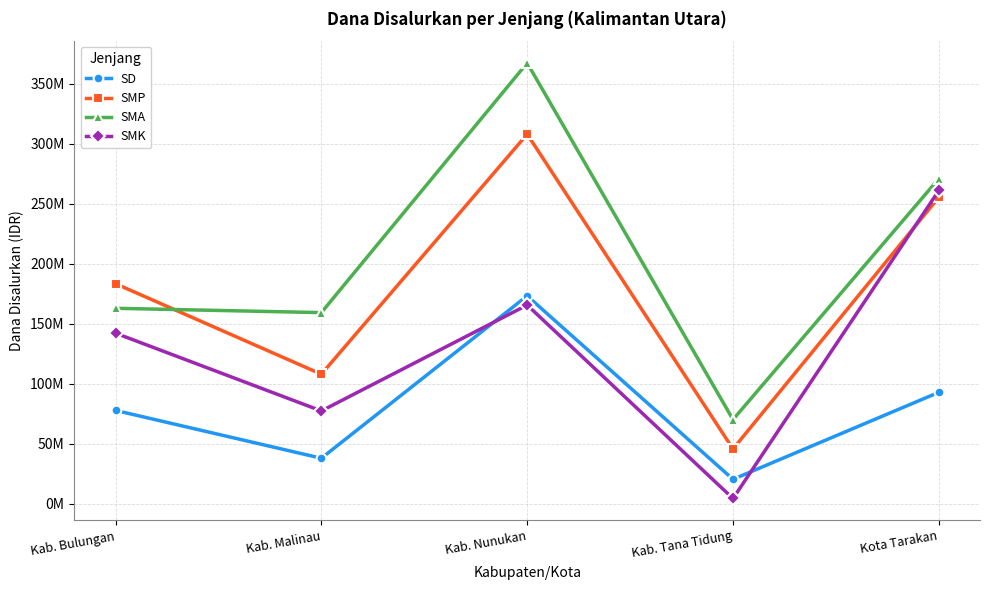

Between Kab. Malinau and Kab. Tana Tidung, which is larger?

Kab. Malinau